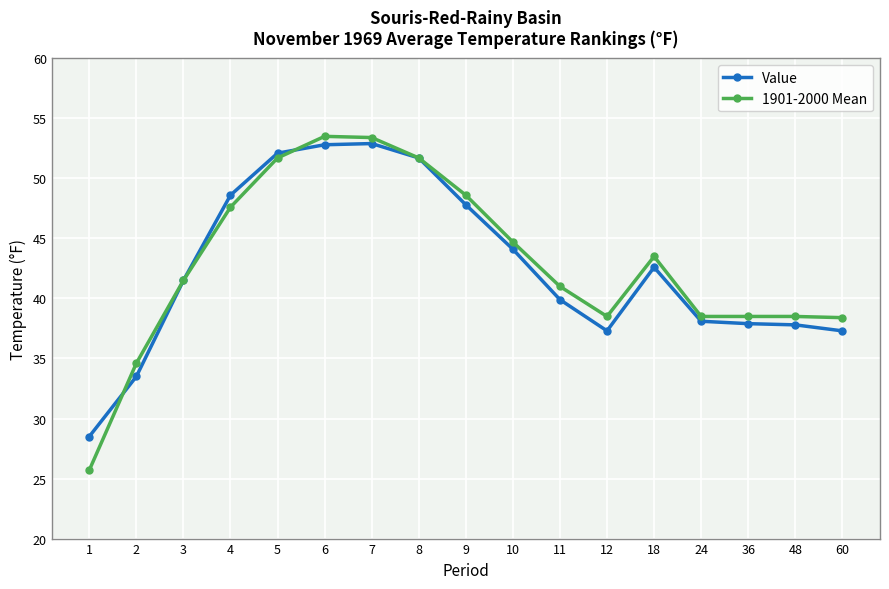

How many categories are shown in the chart?

17